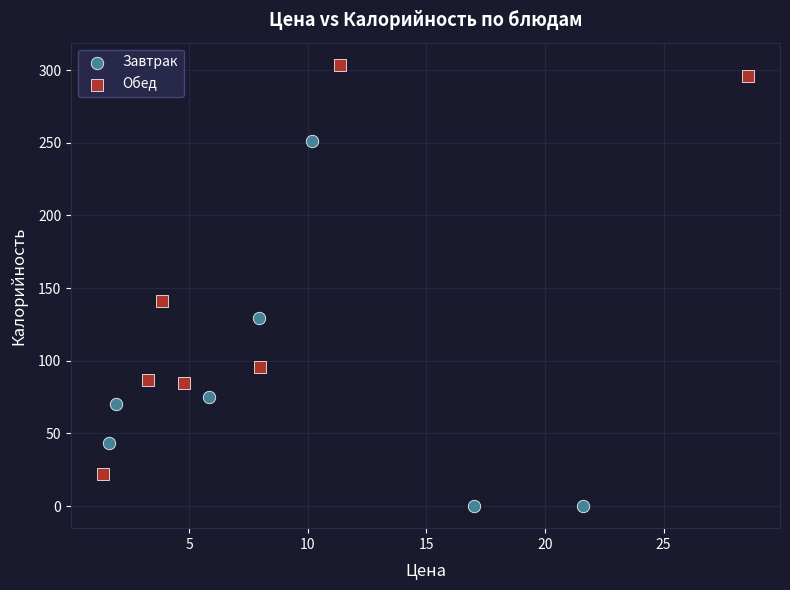

Which series reaches the maximum Y coordinate?

Обед